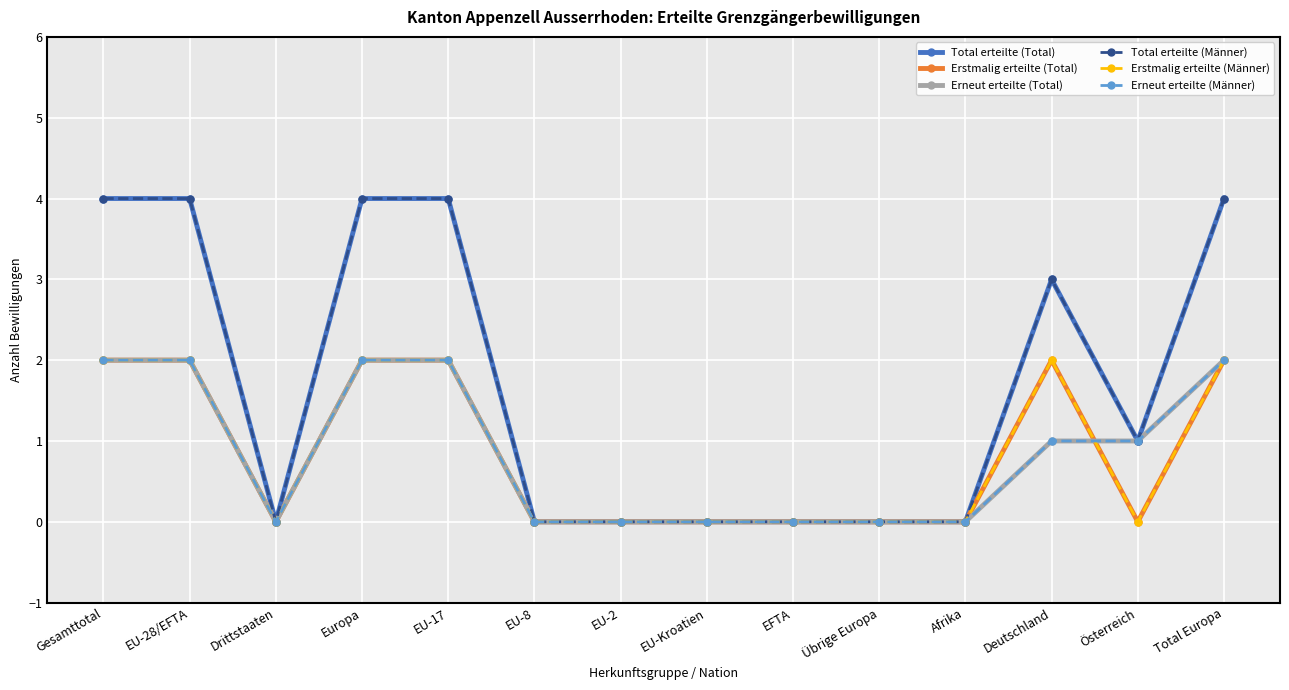

Is this an area chart (filled region under the line)?

No